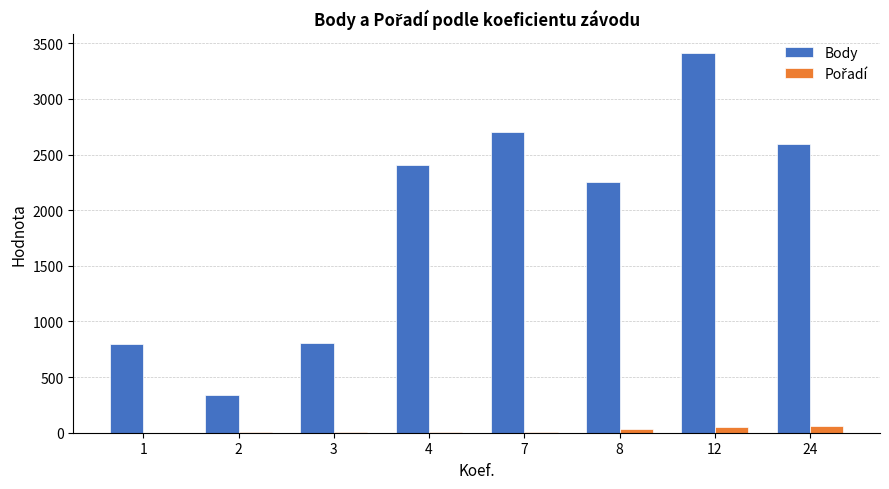

How many groups of bars are there?

8